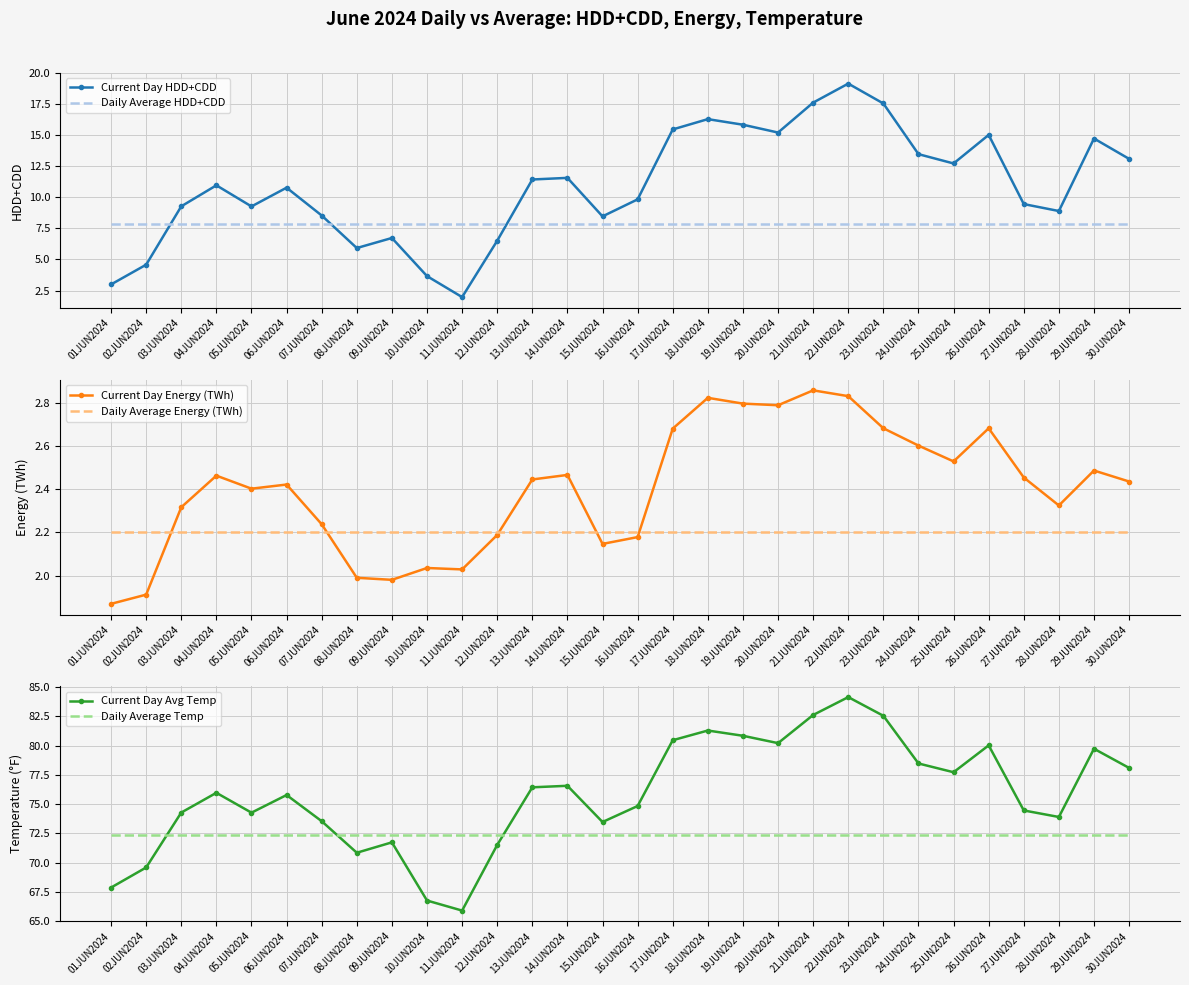

True or false: Daily Average Temp and Daily Average HDD+CDD intersect in this chart.

False